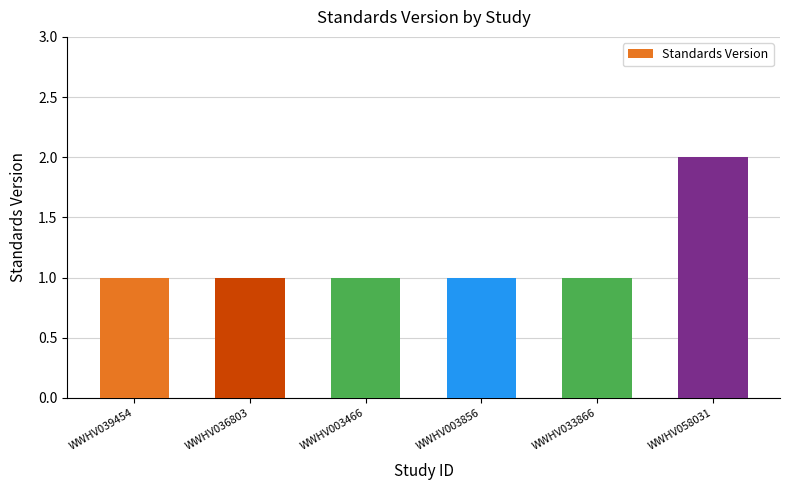

Reading left to right, transcribe all the data shown in this chart.

1	1	1	1	1	2